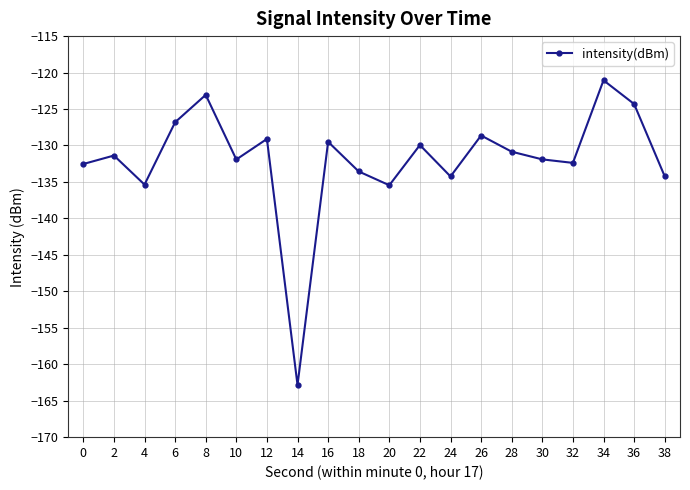

What is the value of the 19th point from the left?

-124.3